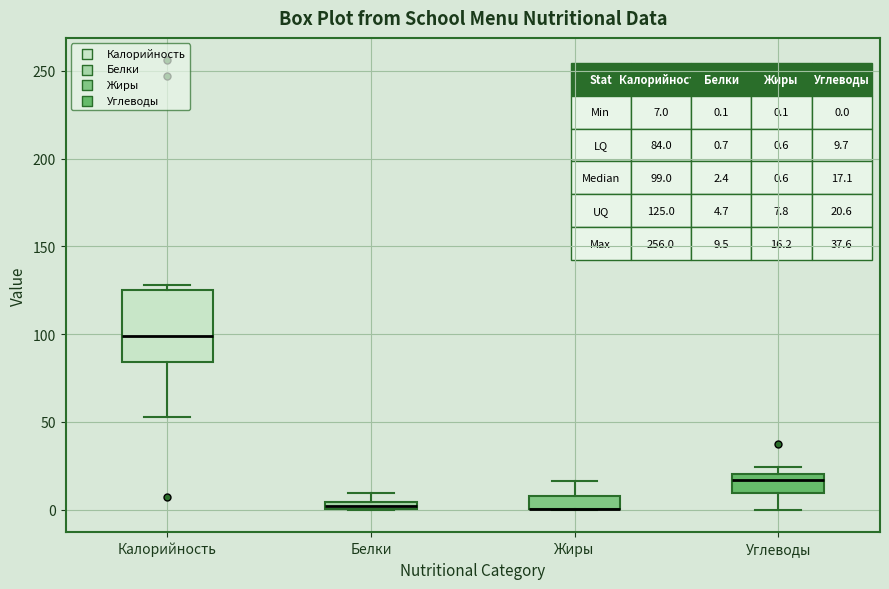

Comparing the boxes themselves (not the whiskers), which one is the tallest?

Калорийность